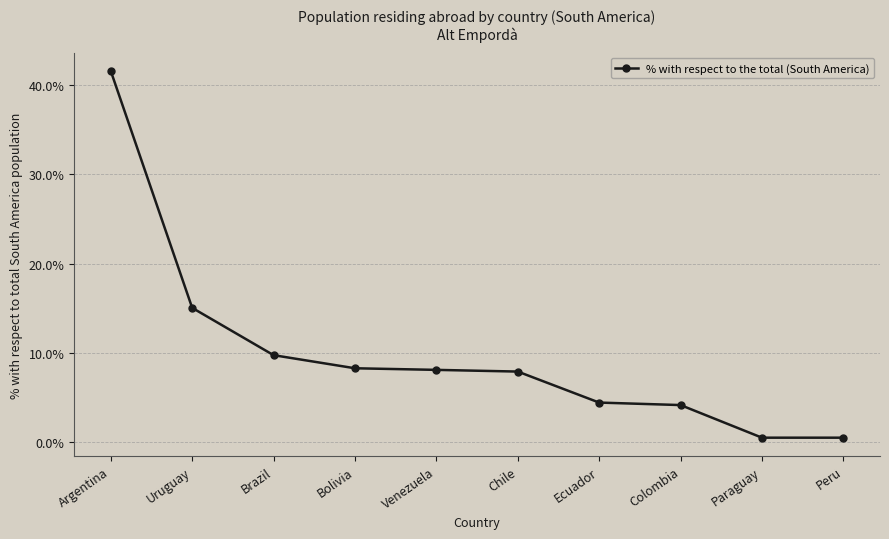

At which label does the data first exceed 8?

Argentina